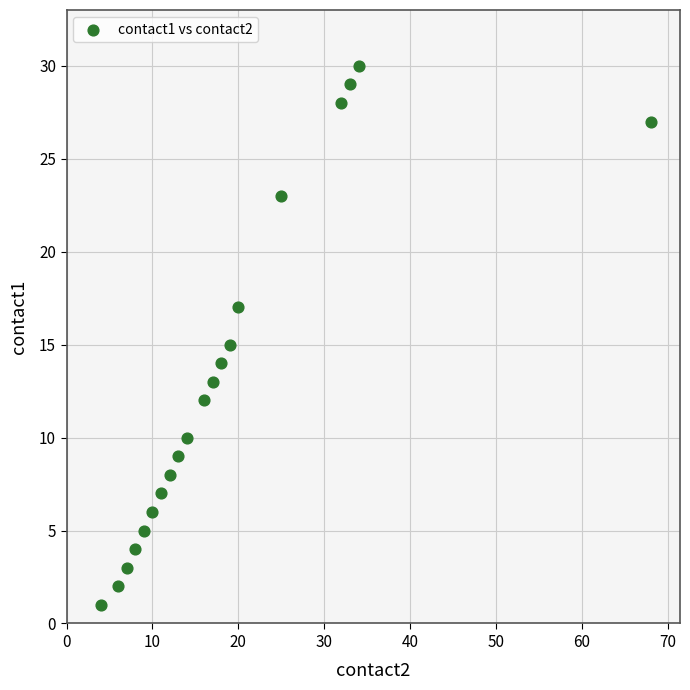

What is the range of Y values (max minus min)?

29